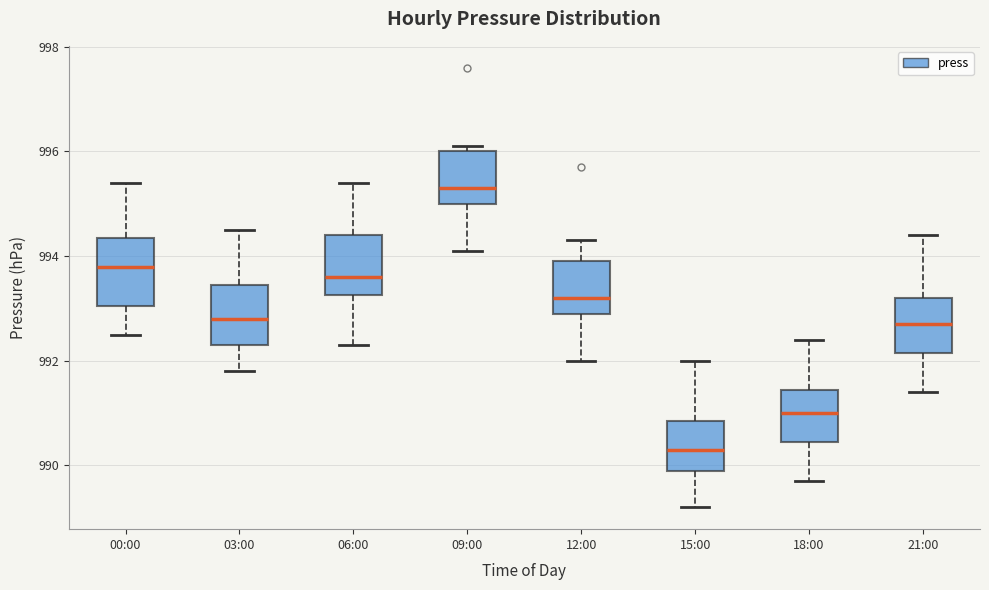

Reading left to right, transcribe this box plot: for each box, give where its median line is, the range the box spans, and where its two whiskers end, as read against the y-axis. The values are not printed on the chart, so give them approximately, as read against the axis.

00:00: median 993.8, box 993.0 to 994.4, whiskers 992.6 to 995.4
03:00: median 992.8, box 992.4 to 993.4, whiskers 991.8 to 994.6
06:00: median 993.6, box 993.2 to 994.4, whiskers 992.4 to 995.4
09:00: median 995.4, box 995.0 to 996.0, whiskers 994.2 to 996.2
12:00: median 993.2, box 993.0 to 994.0, whiskers 992.0 to 994.4
15:00: median 990.4, box 990.0 to 990.8, whiskers 989.2 to 992.0
18:00: median 991.0, box 990.4 to 991.4, whiskers 989.8 to 992.4
21:00: median 992.8, box 992.2 to 993.2, whiskers 991.4 to 994.4